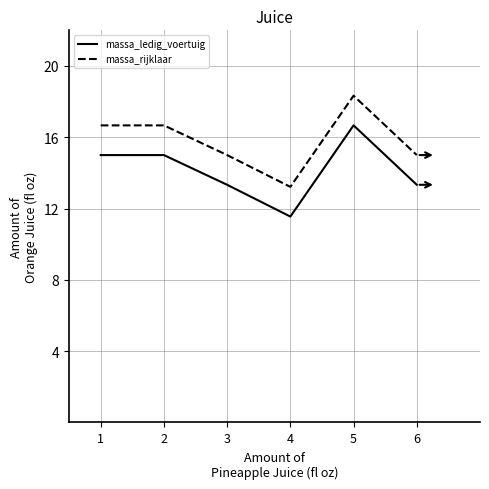

At which category is the sum across all series the highest?

5